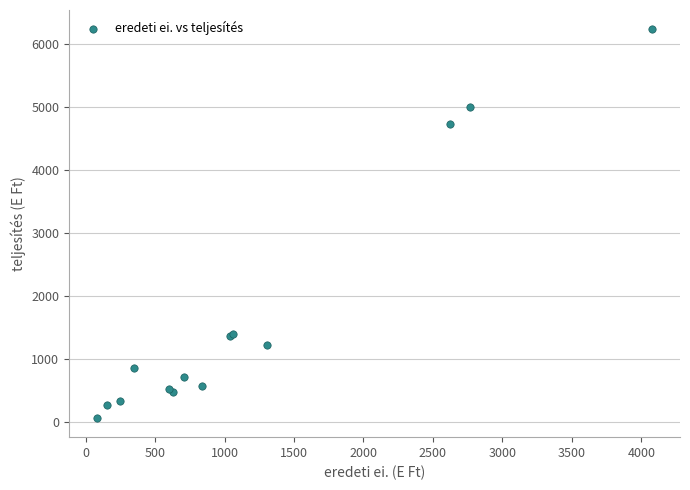

What Y value in the scatter plot is closest to 3146?

4733